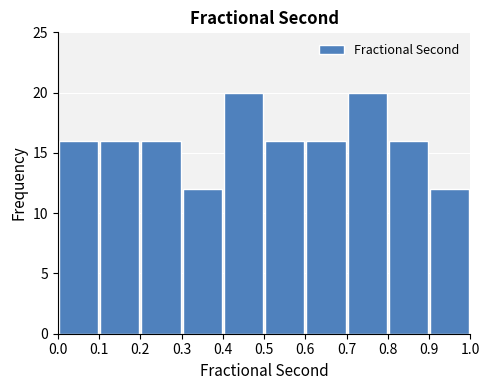

How tall is the bar that spans 0.6 to 0.7 on the x-axis? The values are not printed on the chart, so give them approximately, as read against the axis.

16